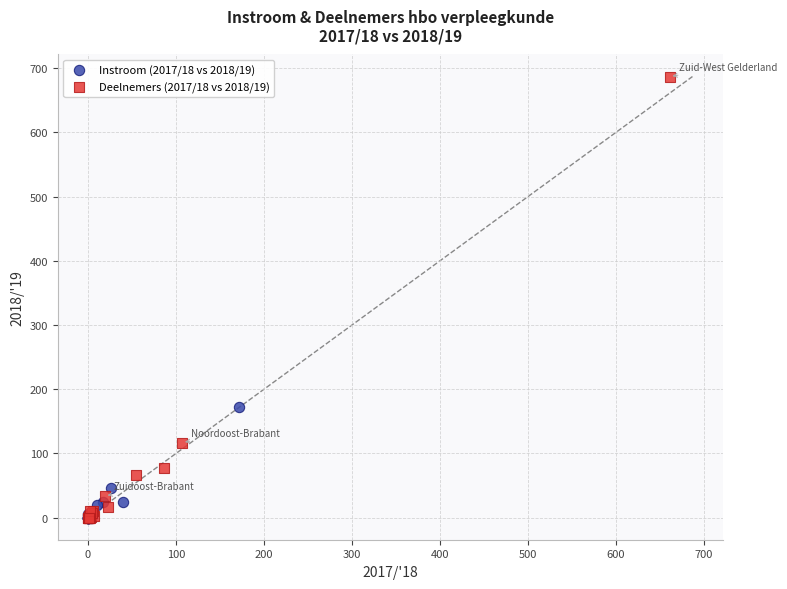

Which series contains the highest Y value?

Deelnemers (2017/18 vs 2018/19)